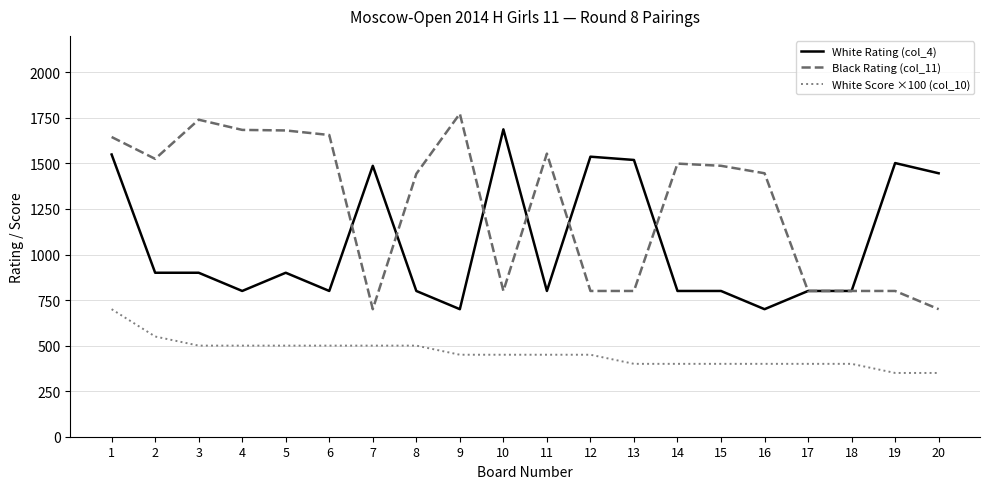

Rank the series by their maximum value, from lowest to highest.

White Score ×100 (col_10), White Rating (col_4), Black Rating (col_11)